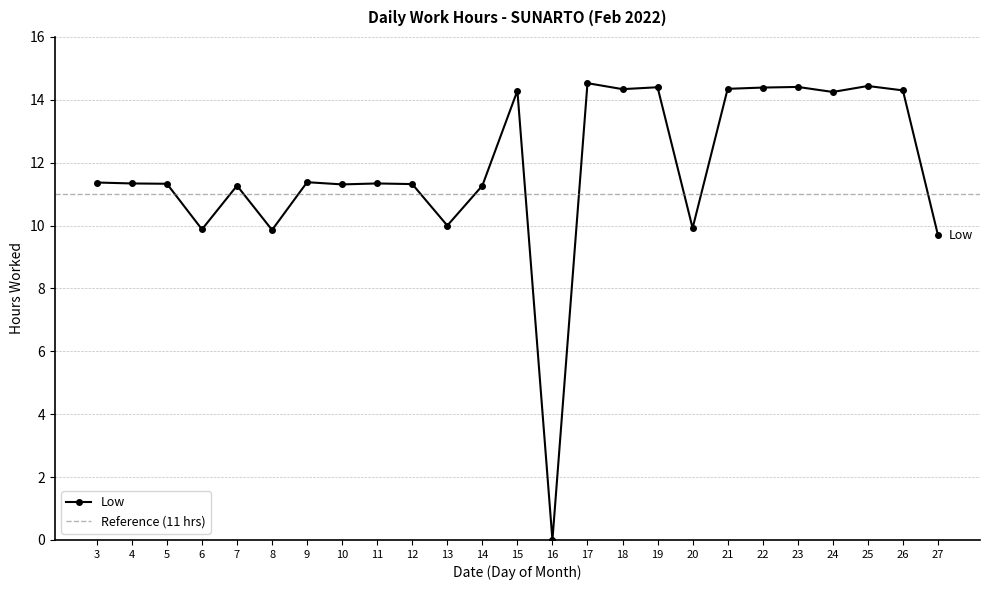

What is the value of the 7th point from the left?

11.4